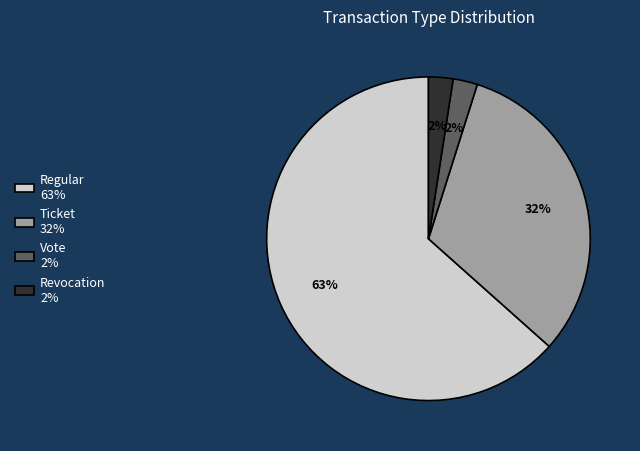

To the nearest percent, what is the combined percentage of Ticket and Vote?

34%